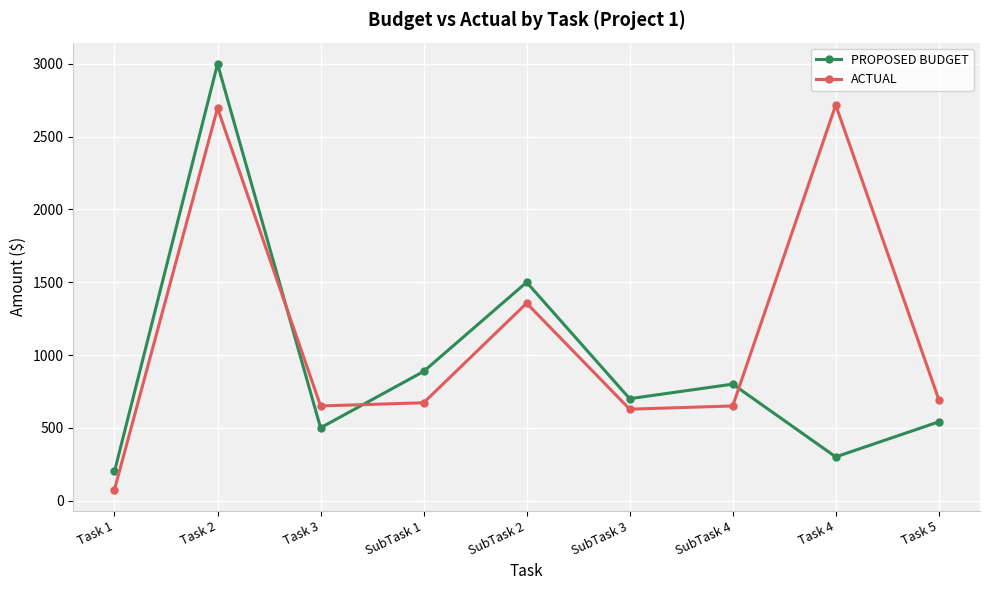

What position from the right is Task 4?

2